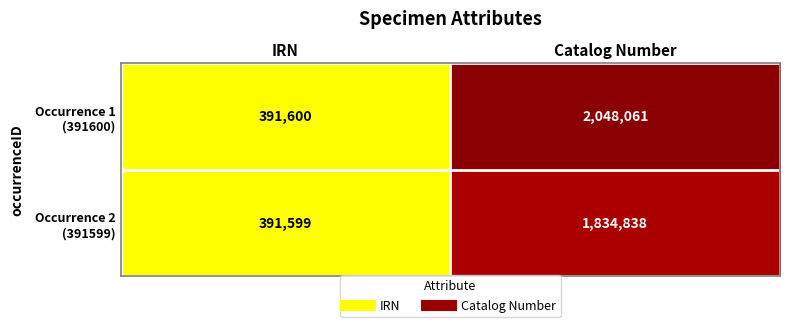

What is the total value across all series at IRN?

783199